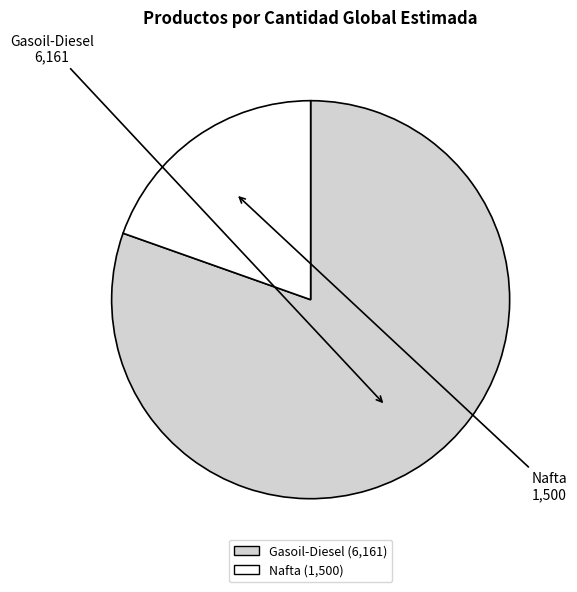

What is the smallest slice in the pie chart?

Nafta